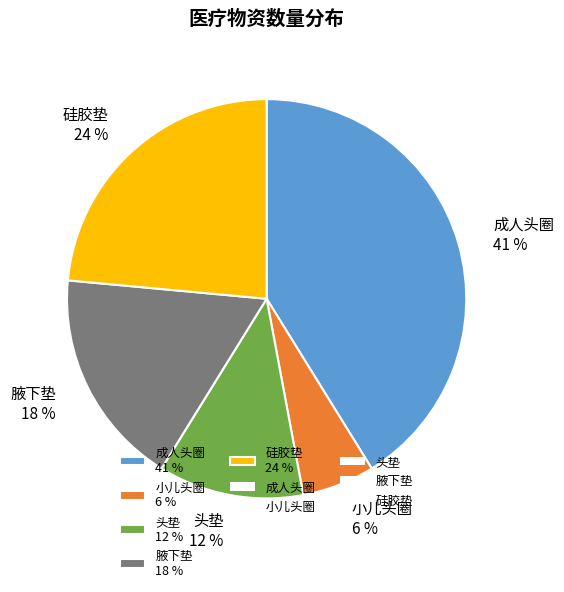

How many segments does this pie chart have?

5